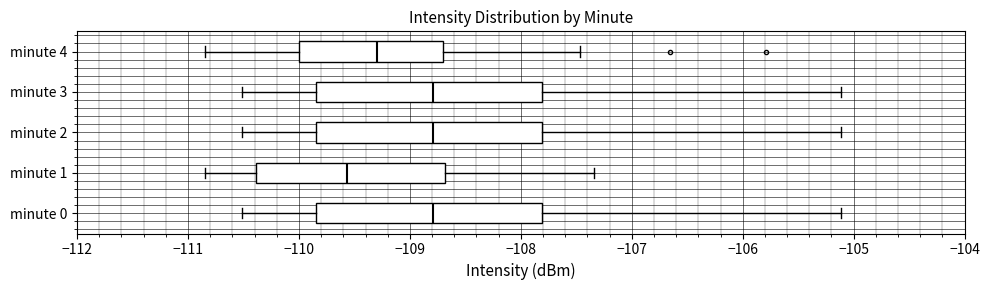

Which box's median line is the furthest to the left?

minute 1